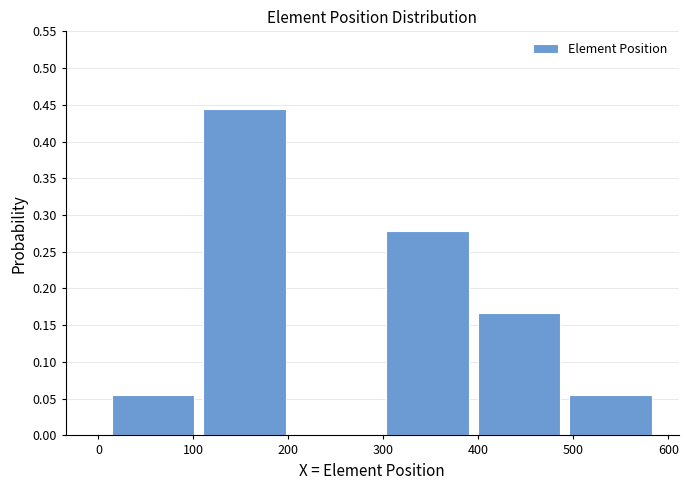

Reading left to right, list every bar in this chart as the range it spans on the x-axis followed by its height. Neither the bar edges nor the heights are printed on the chart, so give them approximately, as read against the axes.

10 to 110: 0.055
110 to 210: 0.445
210 to 300: 0
300 to 400: 0.280
400 to 500: 0.165
500 to 590: 0.055